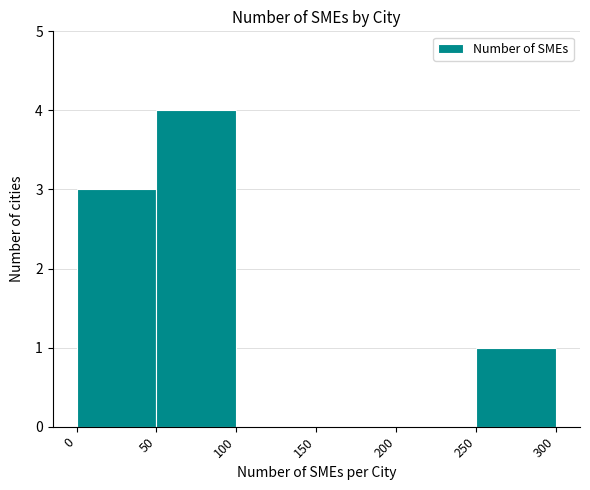

Reading left to right, transcribe this chart: for each bar, give the range it covers on the x-axis and its height. The values are not printed on the chart, so give them approximately, as read against the axis.

0 to 50: 3
50 to 100: 4
100 to 150: 0
150 to 200: 0
200 to 250: 0
250 to 300: 1